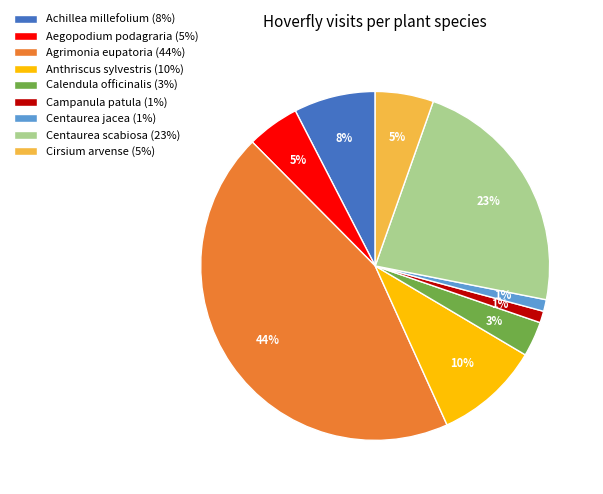

Is there a majority slice in this chart?

No